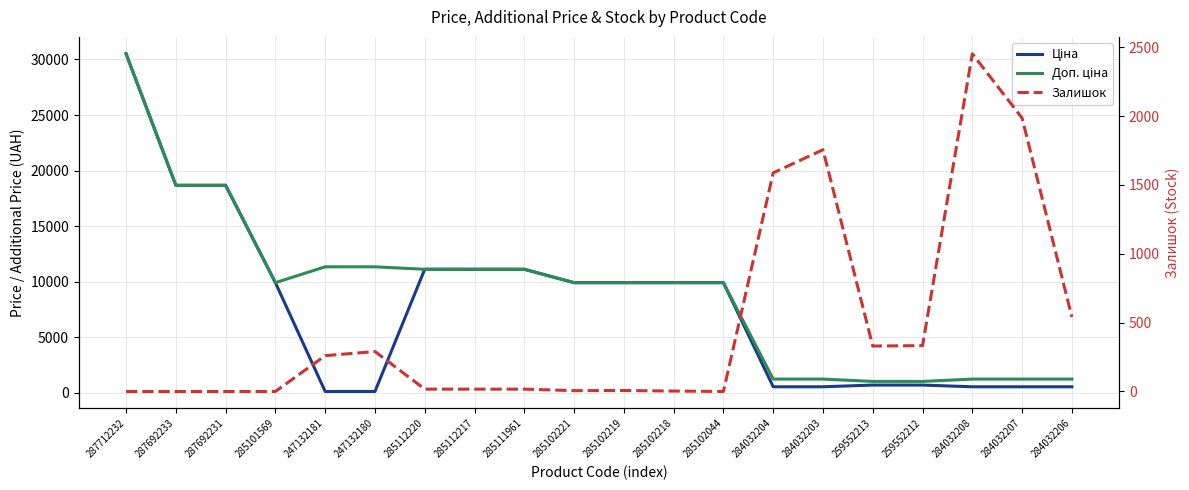

Where is Залишок nearest to the value 1226?

284032204